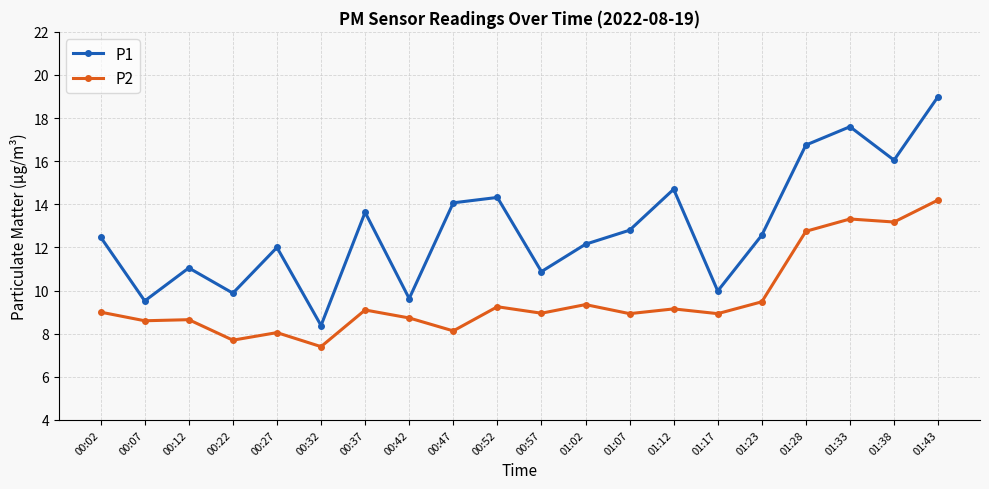

Count the number of categories in the chart.

20